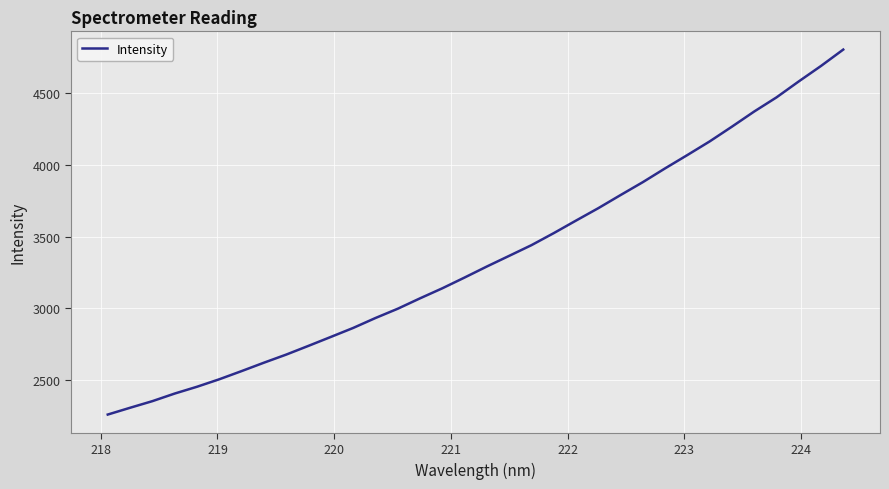

What is the minimum value shown in the chart?

2260.1